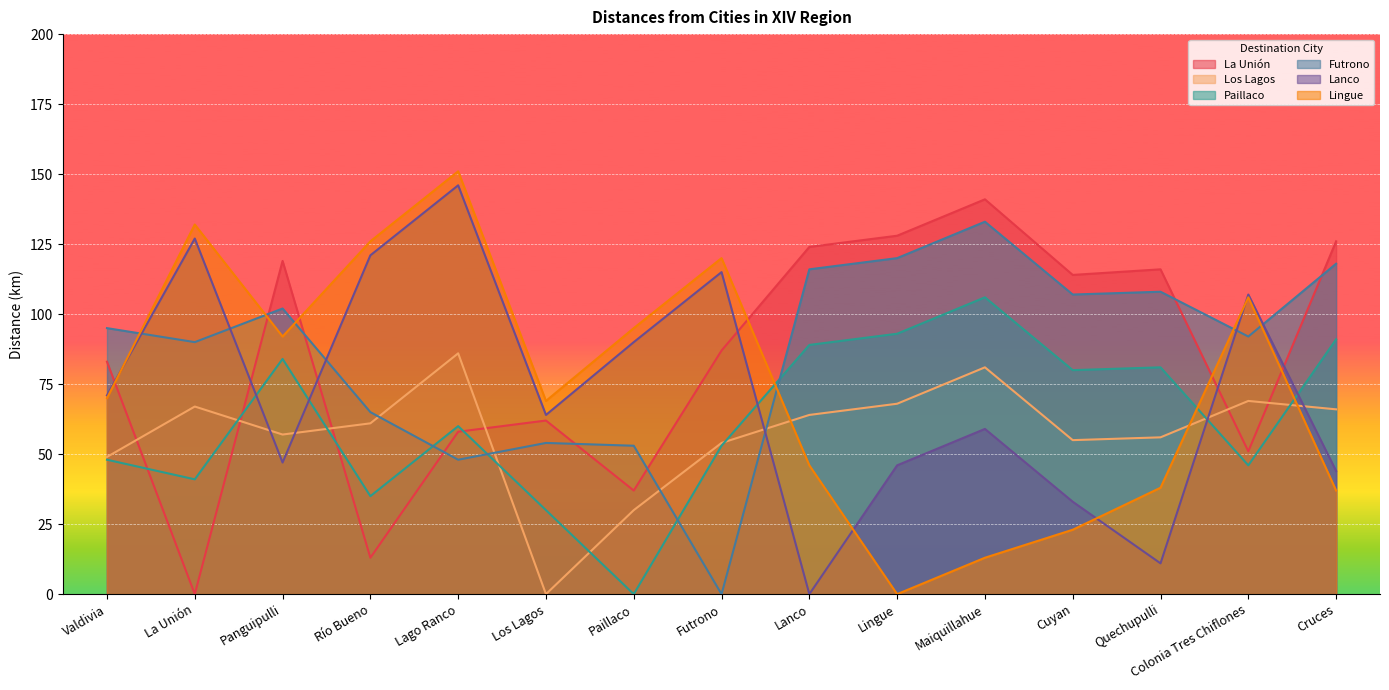

Read the La Unión value at Los Lagos, to the nearest 10.

60